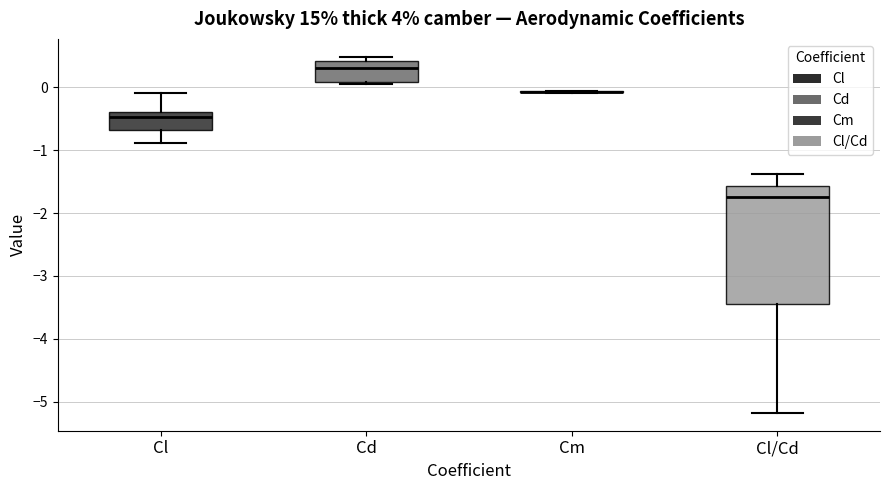

Reading left to right, transcribe this box plot: for each box, give where its median line is, the range the box spans, and where its two whiskers end, as read against the y-axis. The values are not printed on the chart, so give them approximately, as read against the axis.

Cl: median -0.5, box -0.7 to -0.4, whiskers -0.9 to -0.1
Cd: median 0.3, box 0.1 to 0.4, whiskers 0.0 to 0.5
Cm: box collapsed to a line at -0.1, whiskers -0.1 to -0.1
Cl/Cd: median -1.8, box -3.4 to -1.6, whiskers -5.2 to -1.4